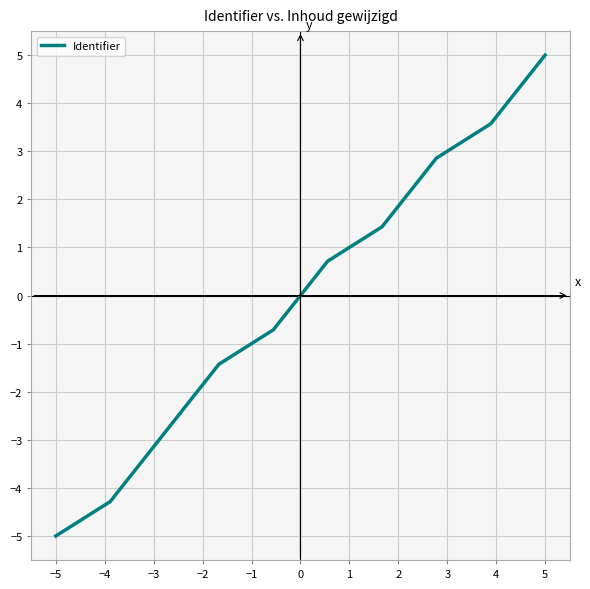

True or false: there are more than 2 points higher than both neighbors.

False